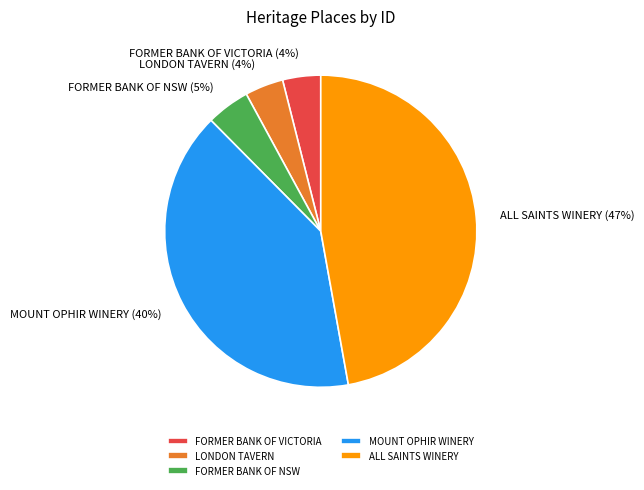

Which slice is the largest?

ALL SAINTS WINERY